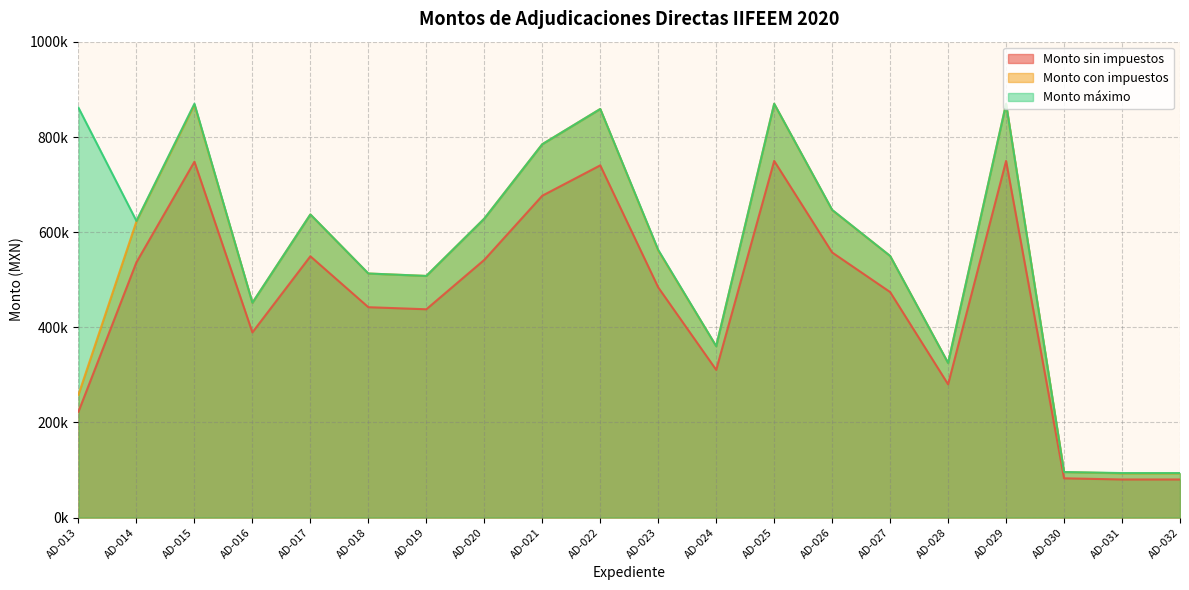

What is the value of the Monto con impuestos point at the 11th from the left?

561374.3